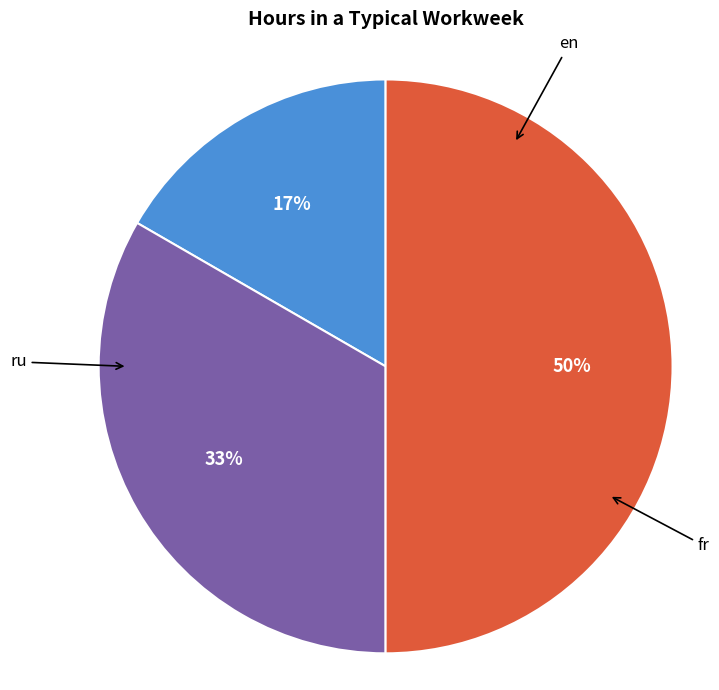

To the nearest percent, what is the difference between the largest and smallest slice percentages?

50%